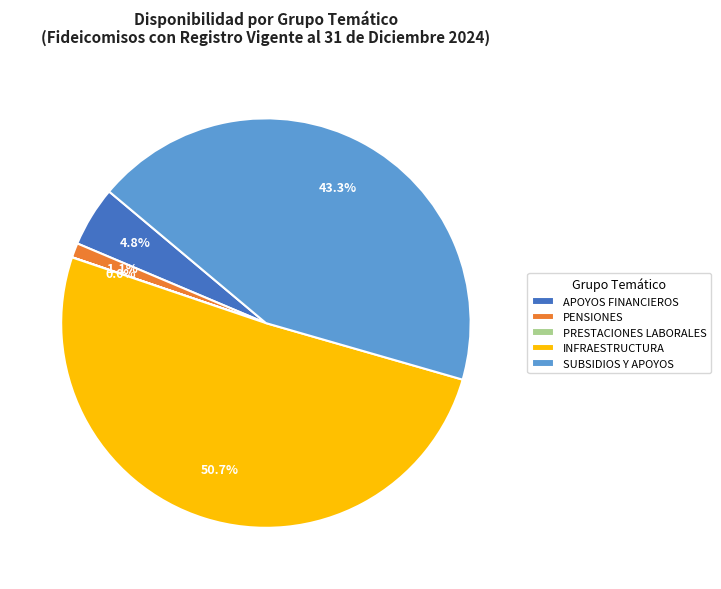

True or false: SUBSIDIOS Y APOYOS accounts for 43% of the total.

True